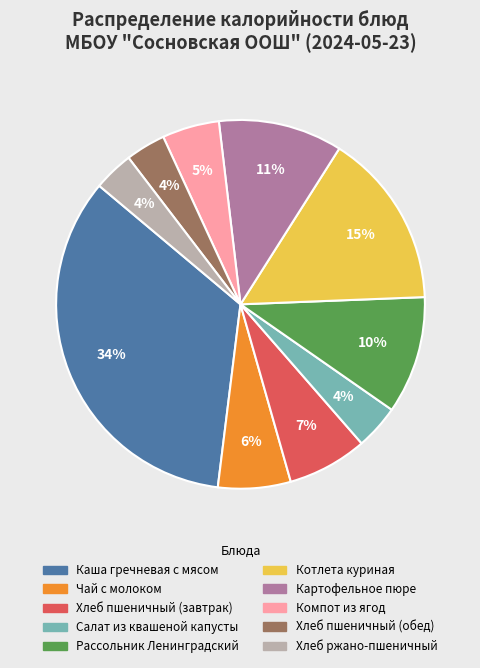

Is there any slice that represents more than half of the pie?

No